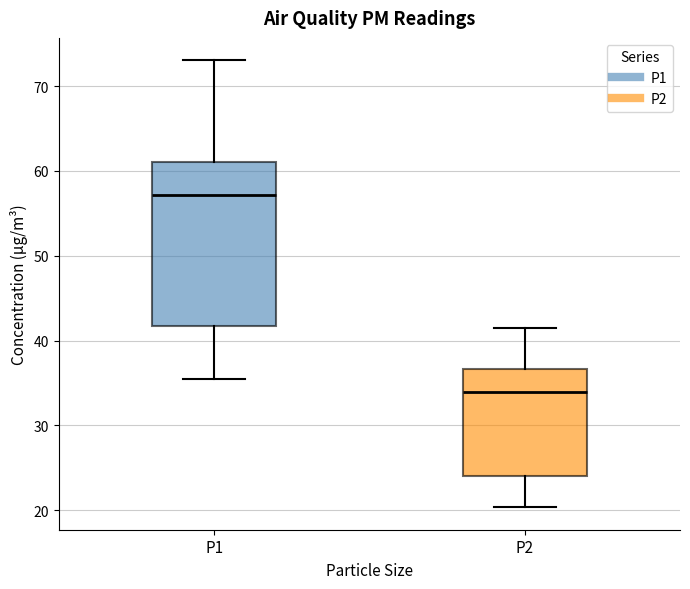

Comparing the boxes themselves (not the whiskers), which one is the tallest?

P1